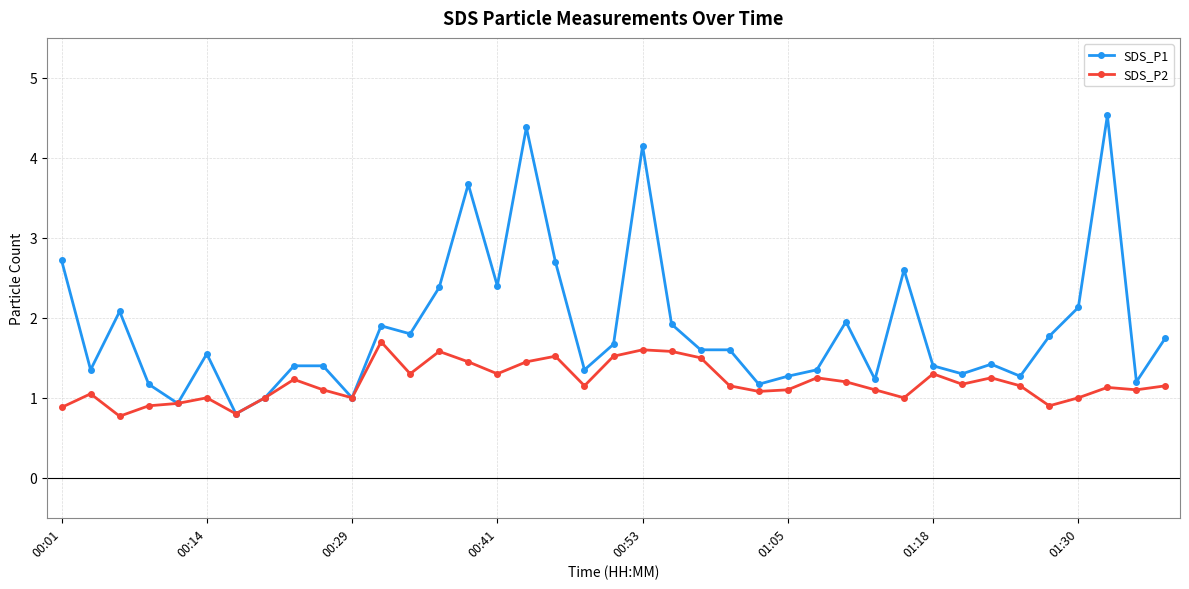

What is the value of the SDS_P1 point at the 39th from the left?

1.8